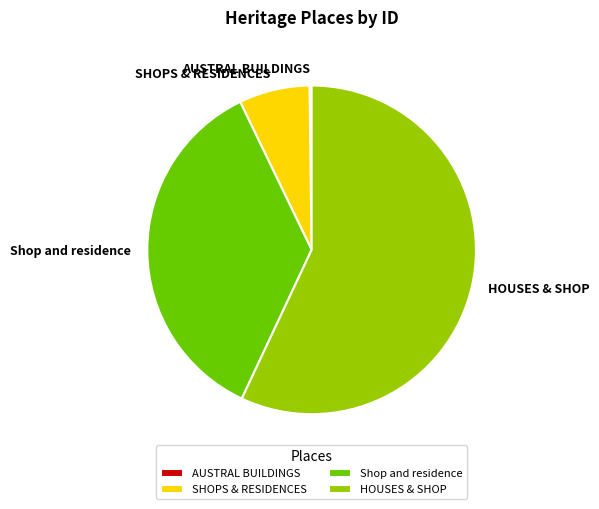

What is the largest slice in the pie chart?

HOUSES & SHOP